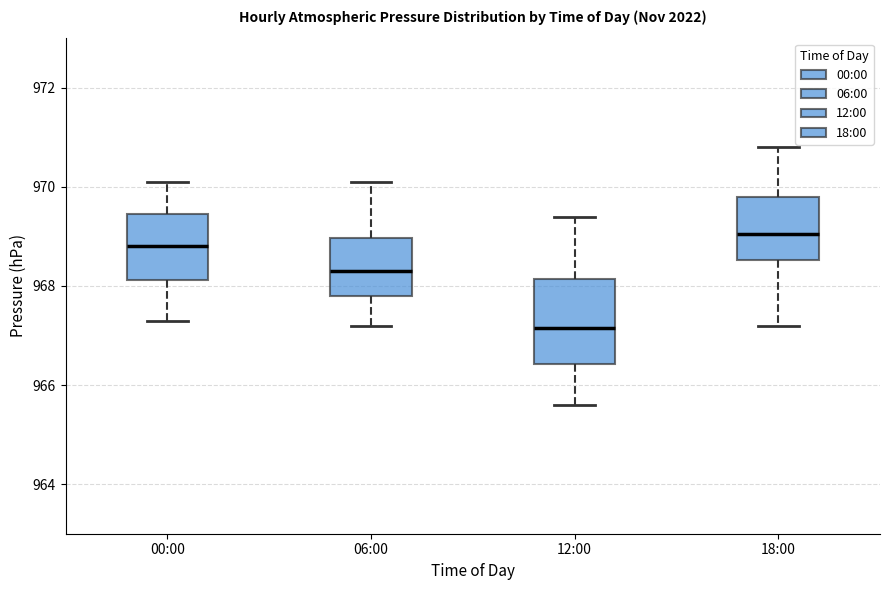

Reading left to right, read every box against the y-axis: the position of its median line, the range the box covers, and the ends of its whiskers. The values are not printed on the chart, so give them approximately, as read against the axis.

00:00: median 968.8, box 968.2 to 969.4, whiskers 967.4 to 970.2
06:00: median 968.4, box 967.8 to 969.0, whiskers 967.2 to 970.2
12:00: median 967.2, box 966.4 to 968.2, whiskers 965.6 to 969.4
18:00: median 969.0, box 968.6 to 969.8, whiskers 967.2 to 970.8